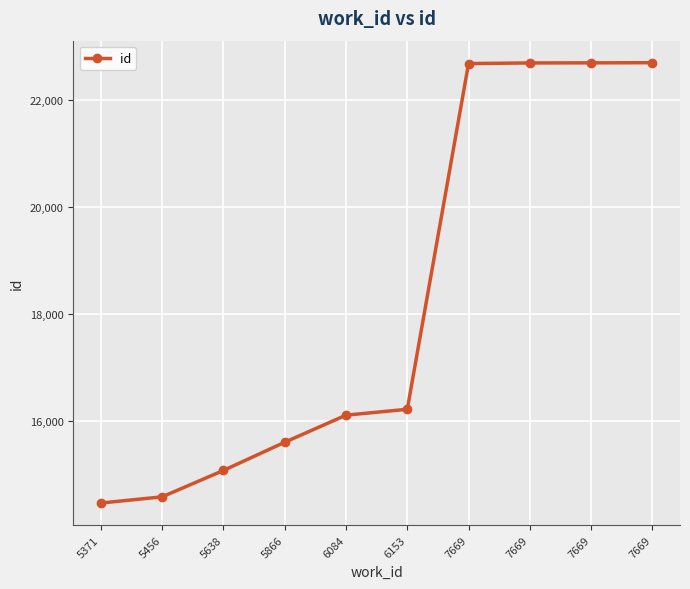

Approximately how many times larger is the value at 6153 compared to 7669?

0.7